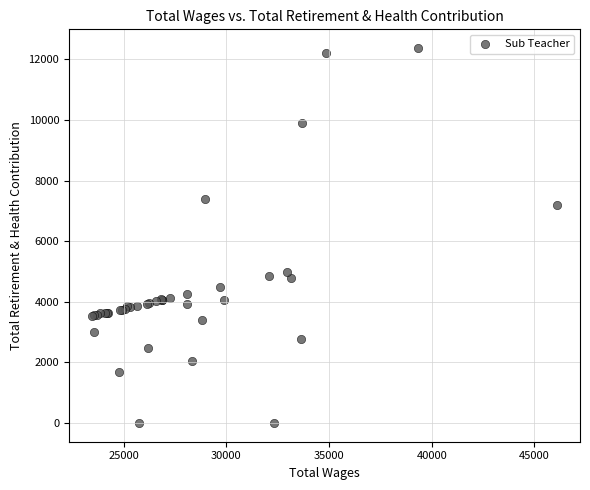

What Y value in the scatter plot is closest to 6186?

7189